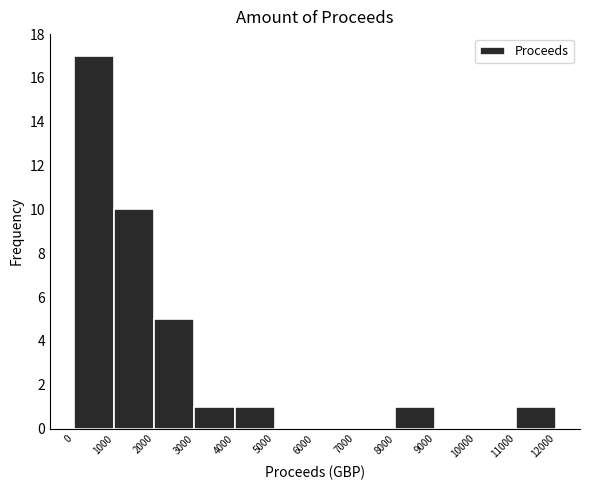

Reading left to right, transcribe this chart: for each bar, give the range it covers on the x-axis and its height. The values are not printed on the chart, so give them approximately, as read against the axis.

0 to 1000: 17
1000 to 2000: 10
2000 to 3000: 5
3000 to 4000: 1
4000 to 5000: 1
5000 to 6000: 0
6000 to 7000: 0
7000 to 8000: 0
8000 to 9000: 1
9000 to 10000: 0
10000 to 11000: 0
11000 to 12000: 1